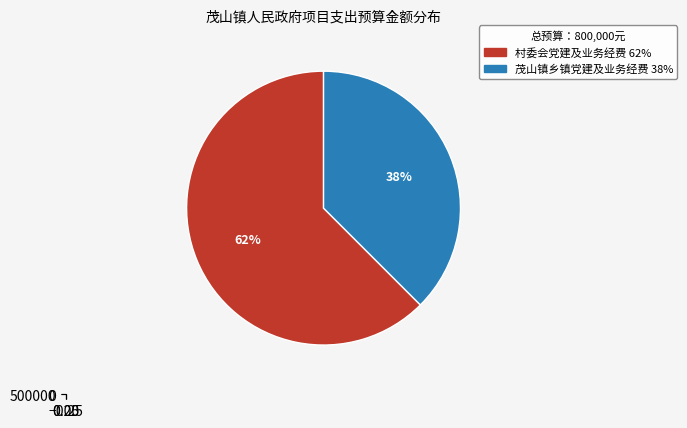

What percentage is the 茂山镇乡镇党建及业务经费 slice, to the nearest percent?

38%